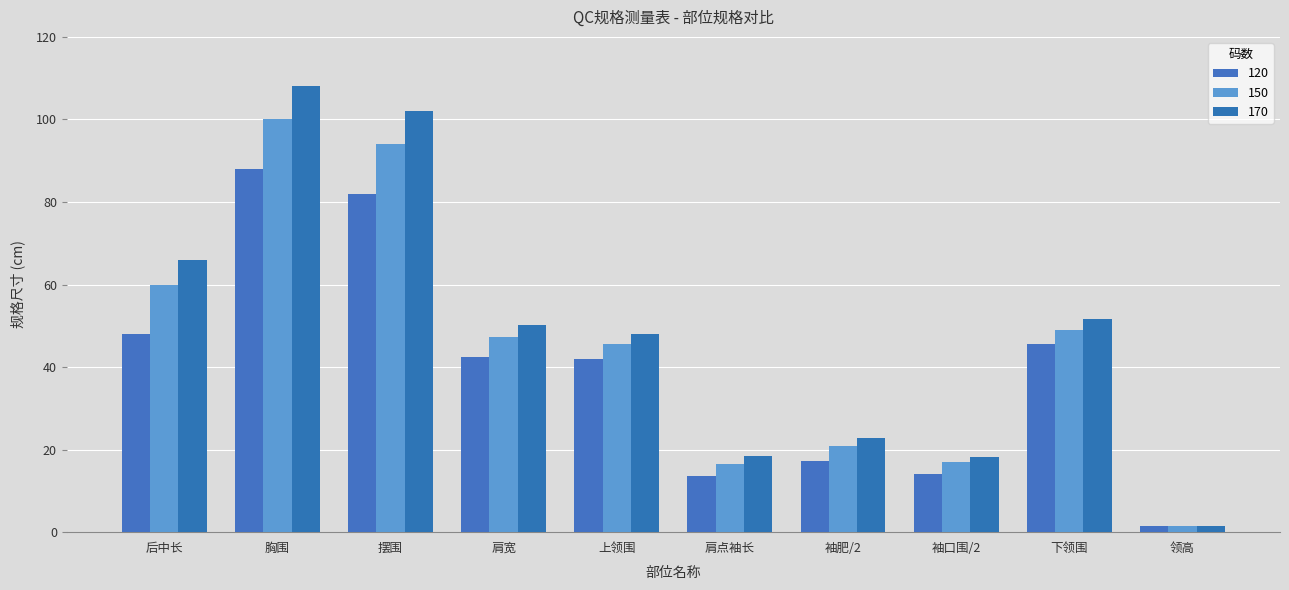

How many data points does each series have?

10